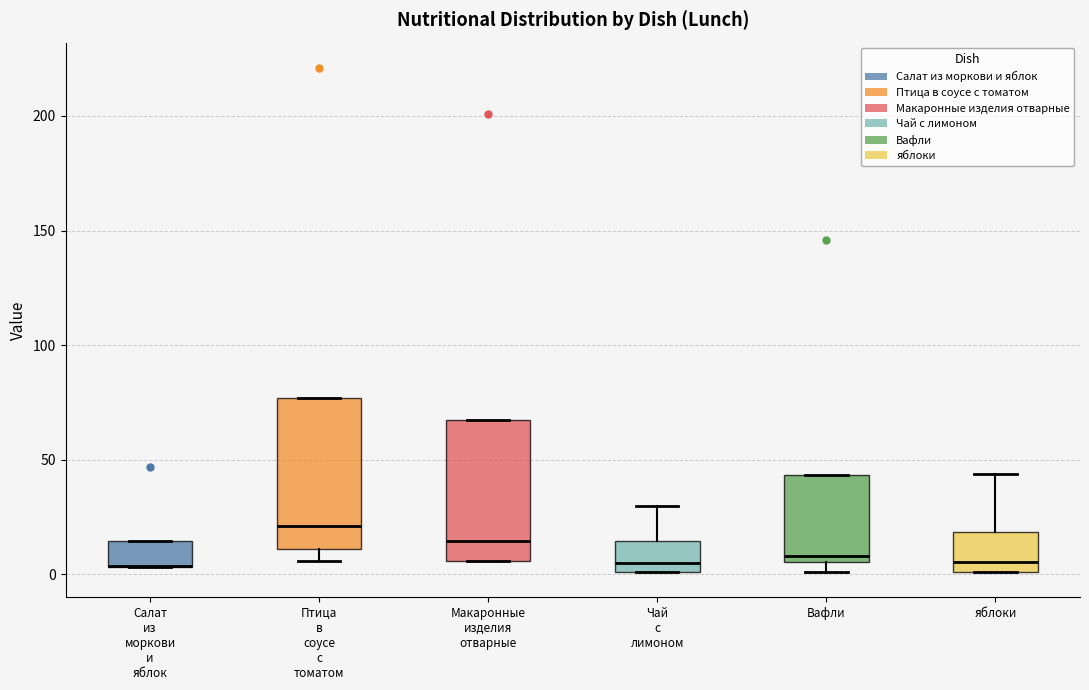

Reading left to right, transcribe this box plot: for each box, give where its median line is, the range the box spans, and where its two whiskers end, as read against the y-axis. The values are not printed on the chart, so give them approximately, as read against the axis.

Салат из моркови и яблок: median 5 (drawn on the box's lower edge), box 5 to 15, whiskers 5 to 15
Птица в соусе с томатом: median 20, box 10 to 75, whiskers 5 to 75
Макаронные изделия отварные: median 15, box 5 to 65, whiskers 5 to 65
Чай с лимоном: median 5, box 0 to 15, whiskers 0 to 30
Вафли: median 10, box 5 to 45, whiskers 0 to 45
яблоки: median 5, box 0 to 20, whiskers 0 to 45